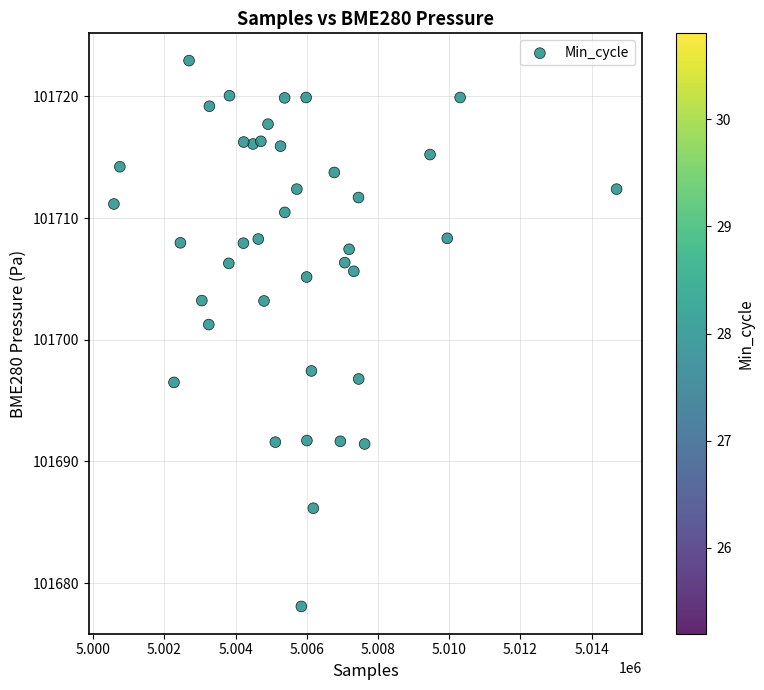

What is the range of X values (max minus min)?

14123.0